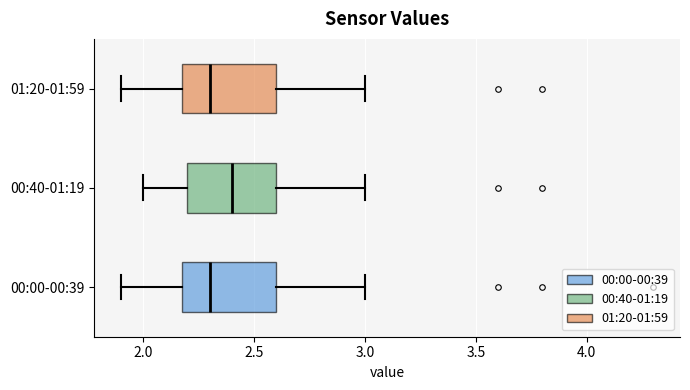

Reading bottom to top, read every box against the x-axis: the position of its median line, the range the box covers, and the ends of its whiskers. The values are not printed on the chart, so give them approximately, as read against the axis.

00:00-00:39: median 2.3, box 2.2 to 2.6, whiskers 1.9 to 3.0
00:40-01:19: median 2.4, box 2.2 to 2.6, whiskers 2.0 to 3.0
01:20-01:59: median 2.3, box 2.2 to 2.6, whiskers 1.9 to 3.0